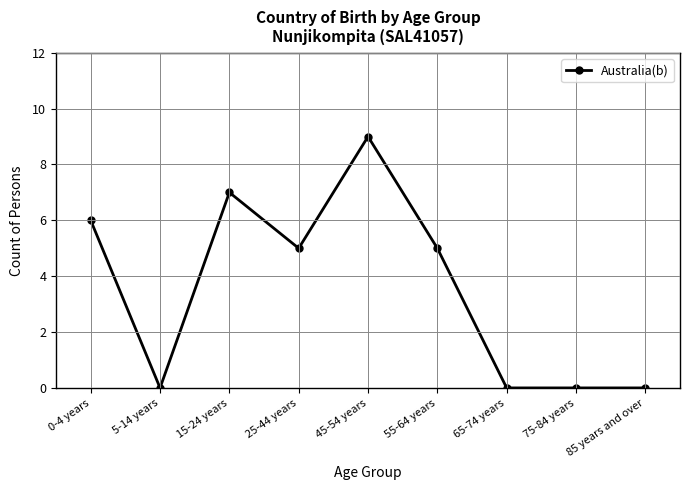

What value does the data have at 0-4 years?

6